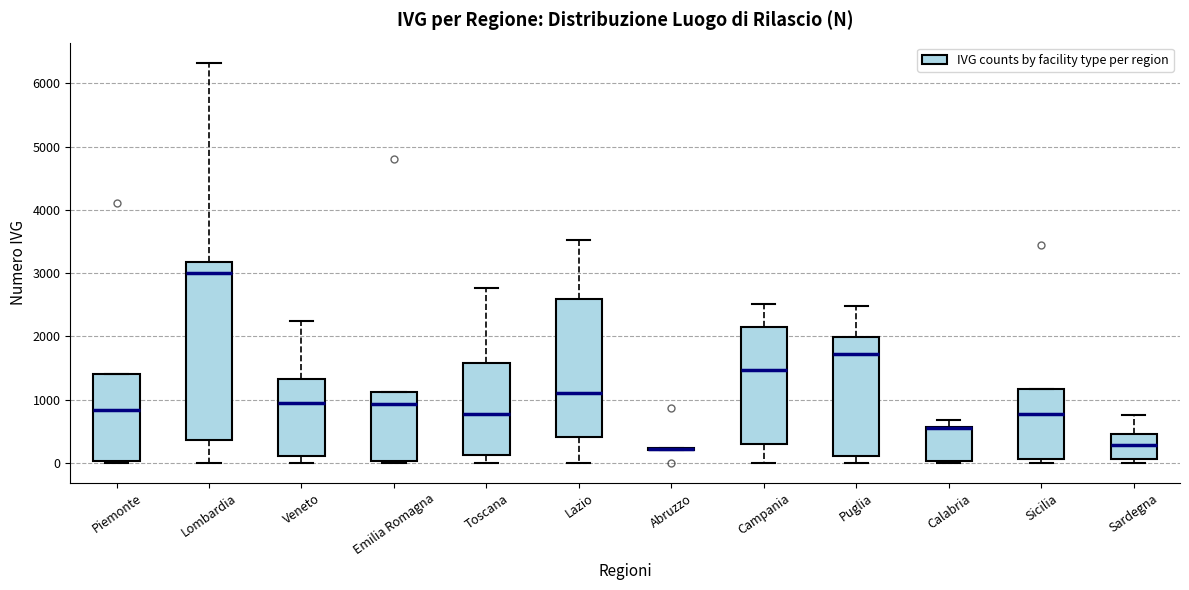

Reading left to right, read every box against the y-axis: the position of its median line, the range the box covers, and the ends of its whiskers. The values are not printed on the chart, so give them approximately, as read against the axis.

Piemonte: median 800, box 0 to 1400, whiskers 0 (just below the box's lower edge) to 1400
Lombardia: median 3000, box 400 to 3200, whiskers 0 to 6300
Veneto: median 1000, box 100 to 1300, whiskers 0 to 2200
Emilia Romagna: median 900, box 0 to 1100, whiskers 0 to 1100
Toscana: median 800, box 100 to 1600, whiskers 0 to 2800
Lazio: median 1100, box 400 to 2600, whiskers 0 to 3500
Abruzzo: box collapsed to a line at 200, whiskers 200 to 200
Campania: median 1500, box 300 to 2100, whiskers 0 to 2500
Puglia: median 1700, box 100 to 2000, whiskers 0 to 2500
Calabria: median 600 (drawn on the box's upper edge), box 0 to 600, whiskers 0 to 700
Sicilia: median 800, box 100 to 1200, whiskers 0 to 1200
Sardegna: median 300, box 100 to 500, whiskers 0 to 800